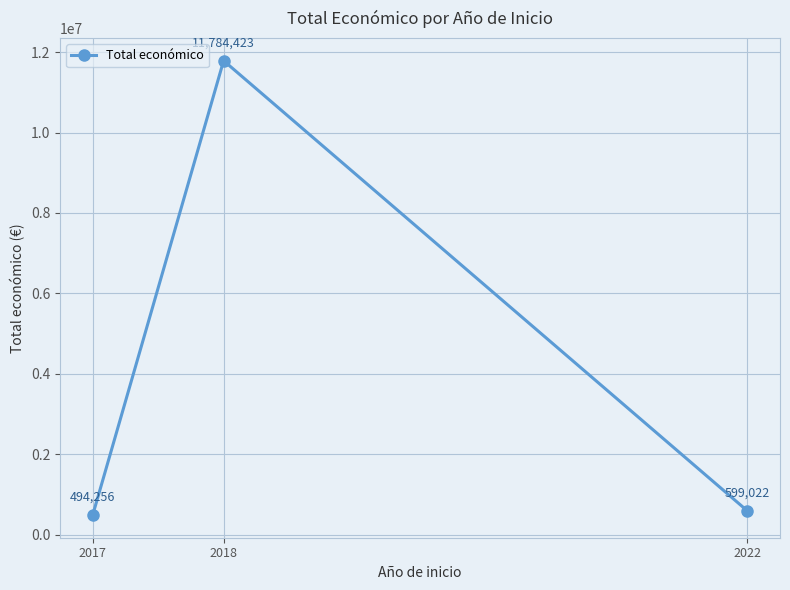

How many distinct data groups are displayed?

1